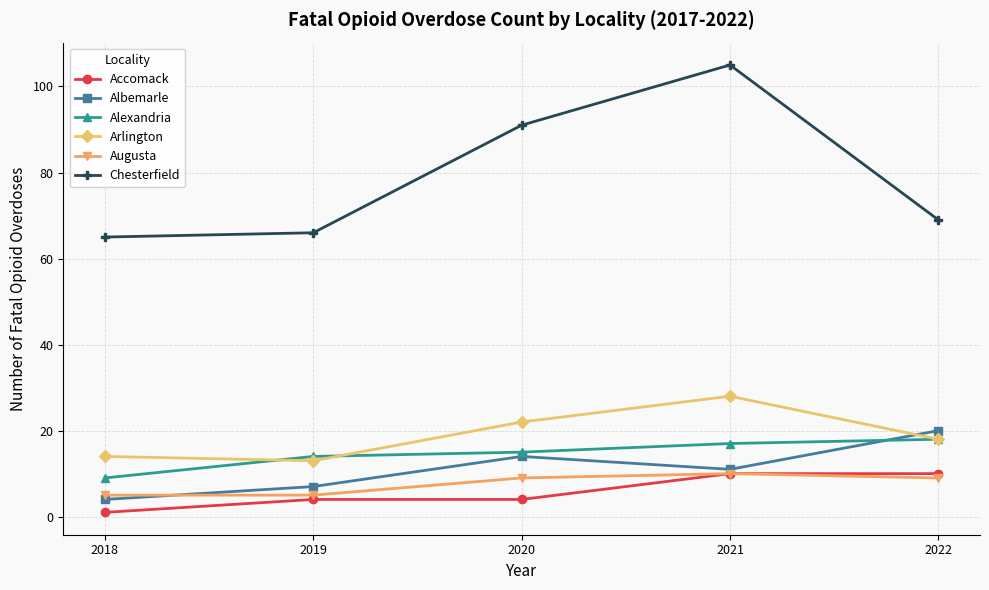

In Arlington, how many points are lower than both neighbors (excluding endpoints)?

1